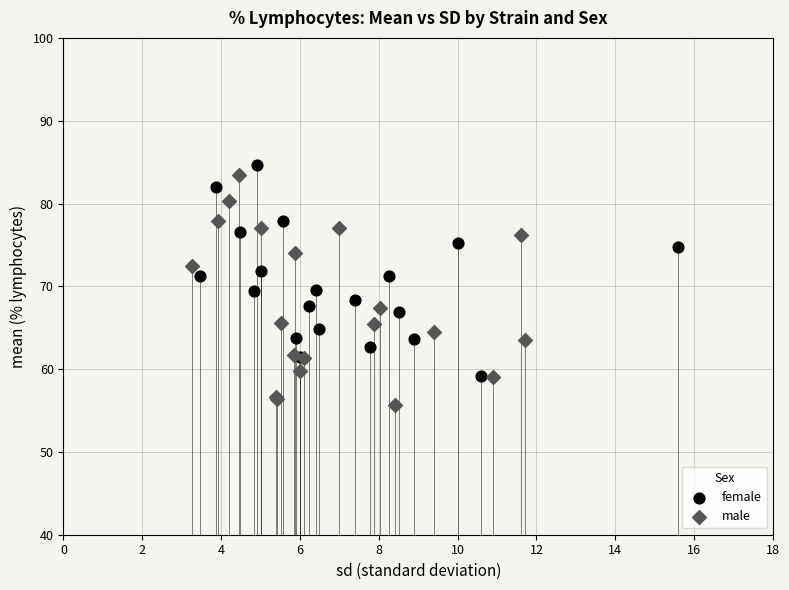

Which series reaches the minimum Y coordinate?

male